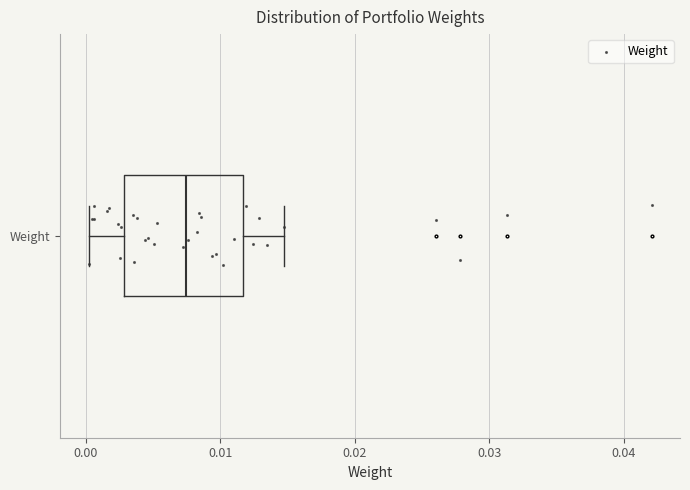

Where is the right edge of the box for Weight on the x-axis? The values are not printed on the chart, so give them approximately, as read against the axis.

0.012